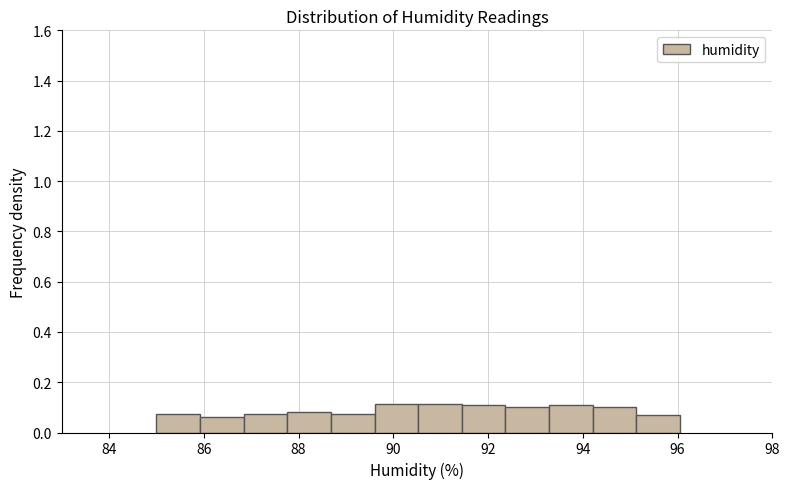

Reading left to right, transcribe this chart: for each bar, give the range it covers on the x-axis and its height. Neither the bar edges nor the heights are printed on the chart, so give them approximately, as read against the axes.

85.0 to 86.0: 0.08
86.0 to 86.8: 0.06
86.8 to 87.8: 0.08
87.8 to 88.6: 0.08
88.6 to 89.6: 0.08
89.6 to 90.6: 0.12
90.6 to 91.4: 0.12
91.4 to 92.4: 0.10
92.4 to 93.2: 0.10
93.2 to 94.2: 0.10
94.2 to 95.2: 0.10
95.2 to 96.0: 0.06